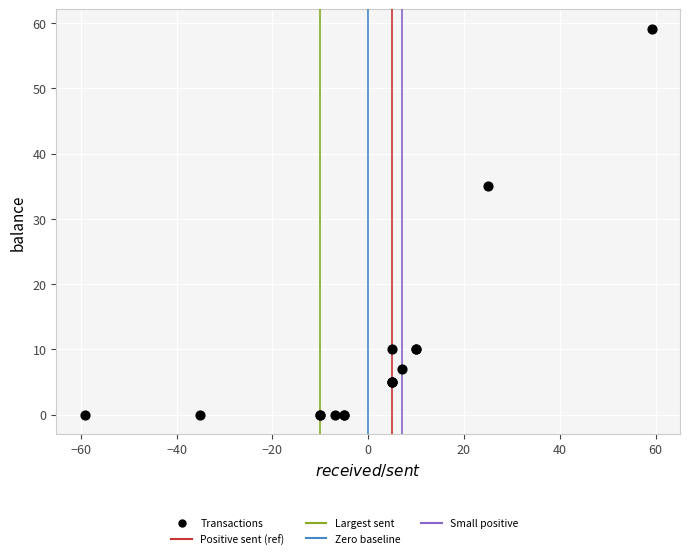

What Y value in the scatter plot is closest to 29?

35.0